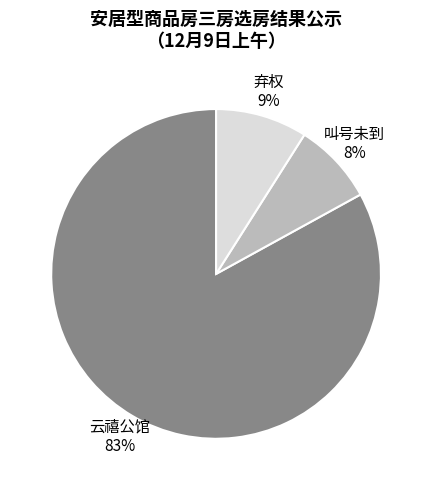

Is there a majority slice in this chart?

Yes